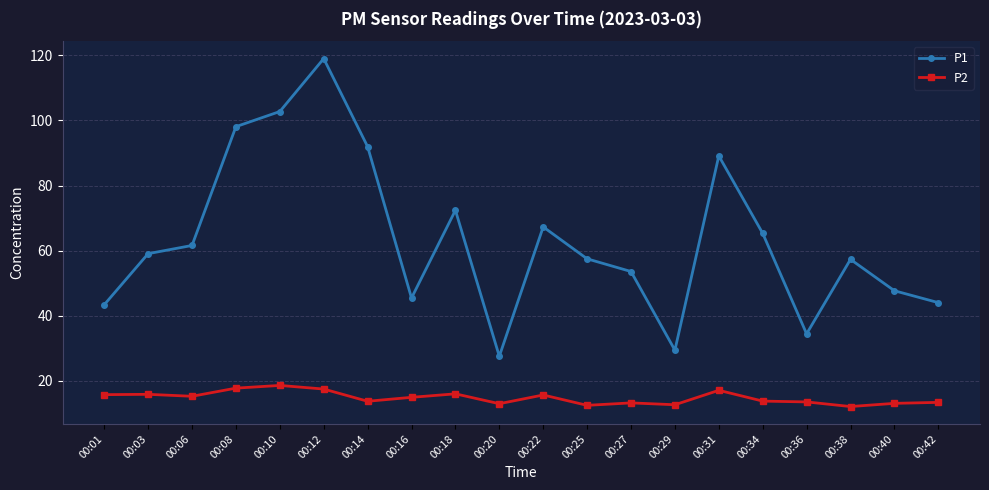

Rank the series by their average value, from lowest to highest.

P2, P1